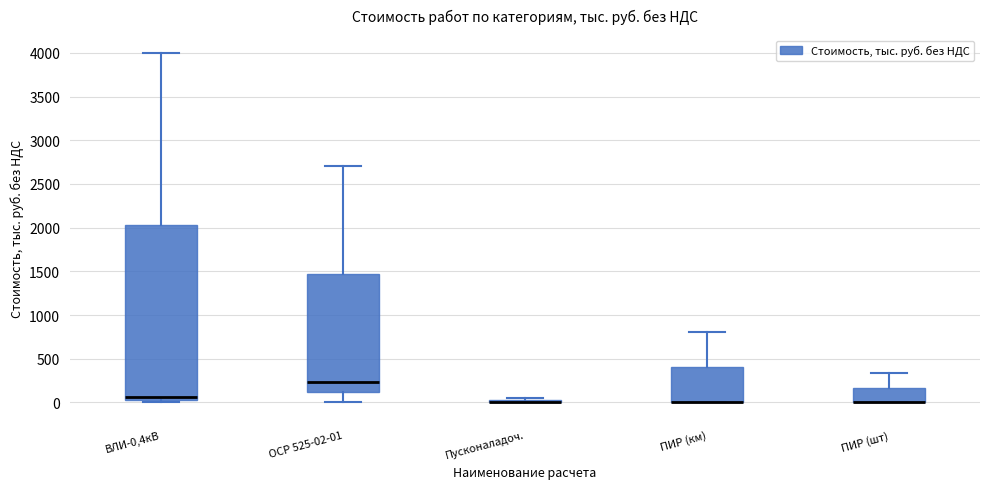

Reading left to right, transcribe this box plot: for each box, give where its median line is, the range the box spans, and where its two whiskers end, as read against the y-axis. The values are not printed on the chart, so give them approximately, as read against the axis.

ВЛИ-0,4кВ: median 50 (just above the box's lower edge), box 50 to 2050, whiskers 0 to 4000
ОСР 525-02-01: median 250, box 100 to 1450, whiskers 0 to 2700
Пусконаладоч.: box collapsed to a line at 0, whiskers 0 to 50
ПИР (км): median 0 (drawn on the box's lower edge), box 0 to 400, whiskers 0 to 800
ПИР (шт): median 0 (drawn on the box's lower edge), box 0 to 150, whiskers 0 to 350